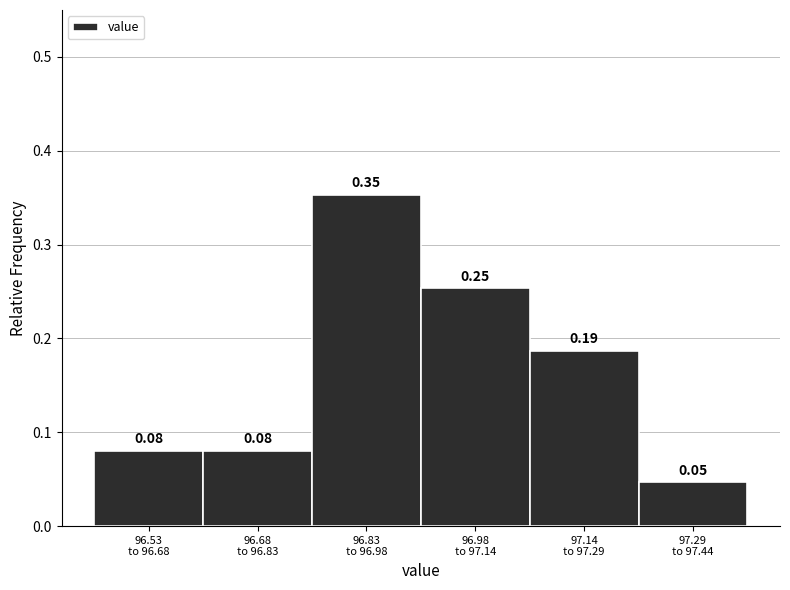

What is the sum of all values?

1.0